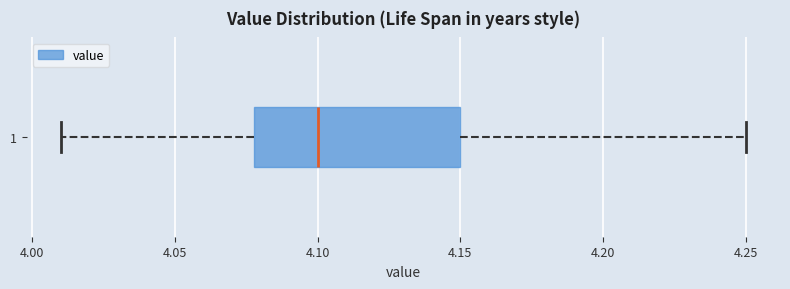

Read this box plot against the x-axis: the position of the median line, the range covered by the box, and the ends of both whiskers. The values are not printed on the chart, so give them approximately, as read against the axis.

median 4.10, box 4.08 to 4.15, whiskers 4.01 to 4.25